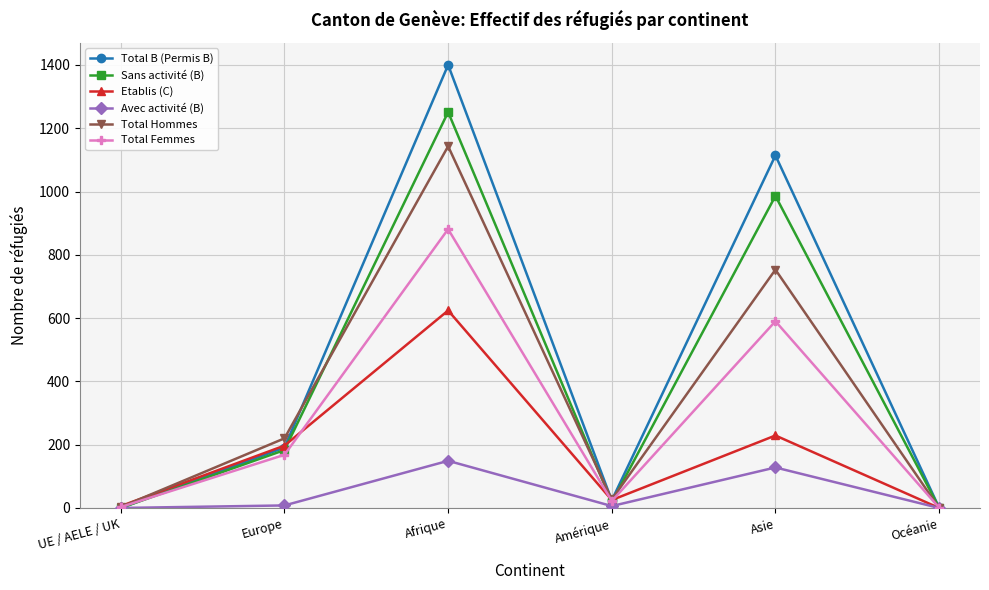

Is it true that Avec activité (B) equals 149 at Afrique?

True